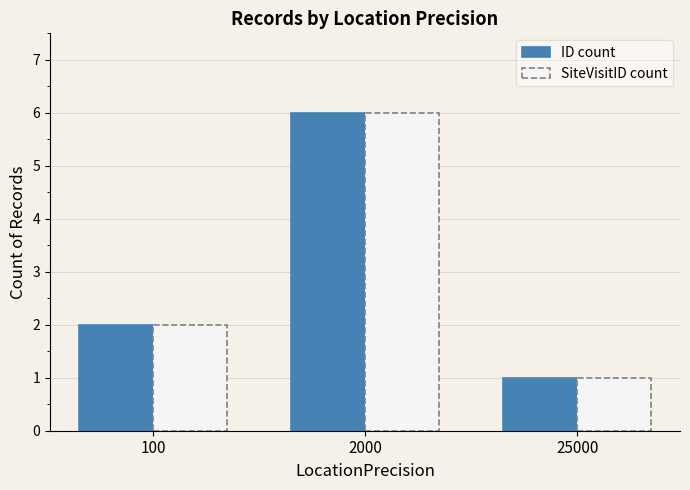

Count the number of data series in this chart.

2